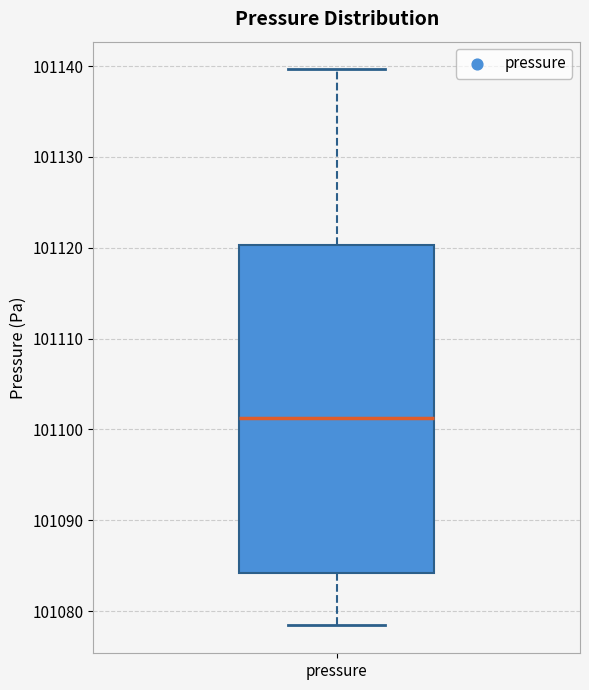

Transcribe this box plot: give where the median line is, the range the box spans, and where the two whiskers end, as read against the y-axis. The values are not printed on the chart, so give them approximately, as read against the axis.

median 101101, box 101084 to 101120, whiskers 101078 to 101140